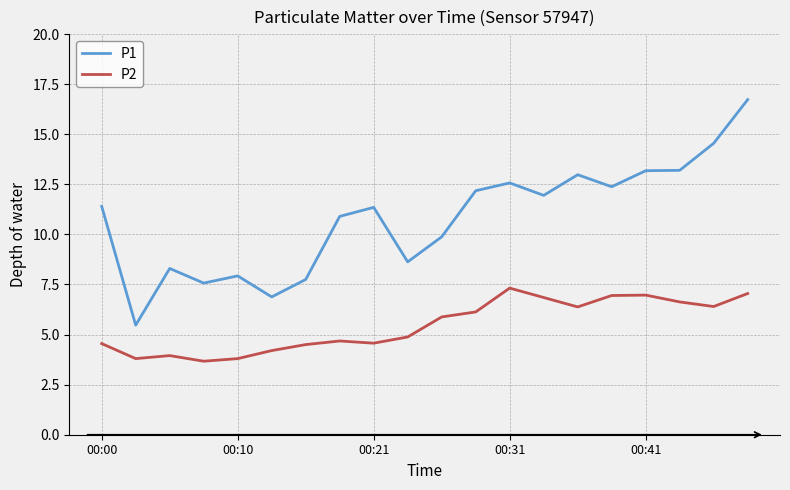

Does the chart have visible grid lines?

Yes